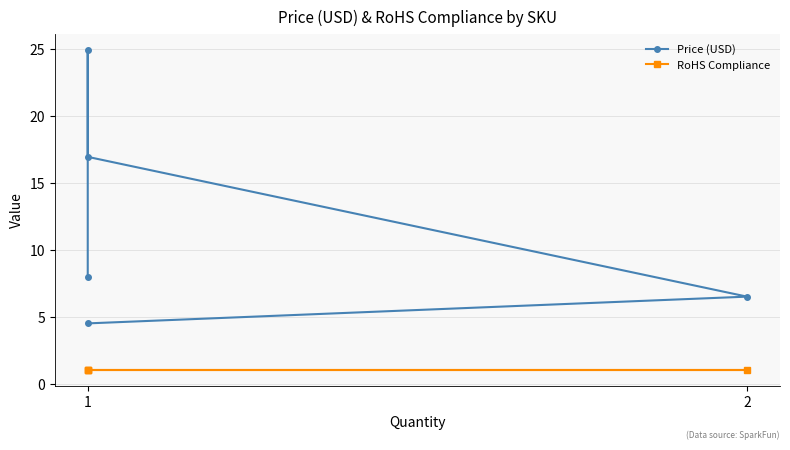

True or false: Price (USD) has a value of 2.8 at 1.

False